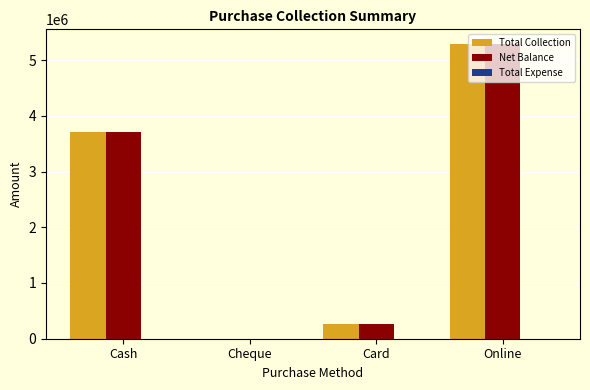

Where is Net Balance nearest to the value 2643394?

Cash